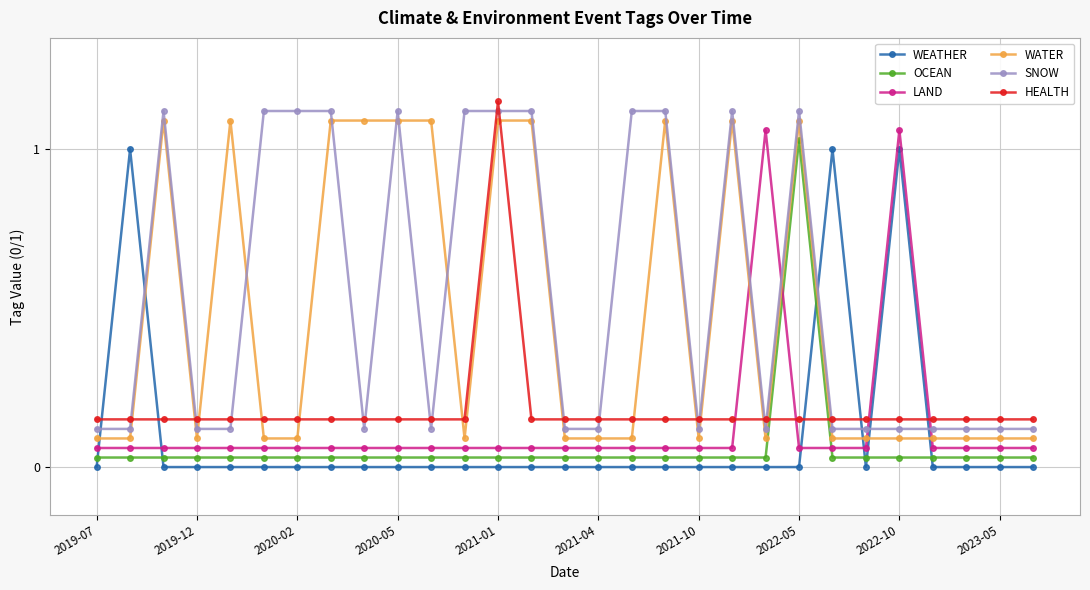

After their last crossing, which series has the higher values: WATER or LAND?

WATER